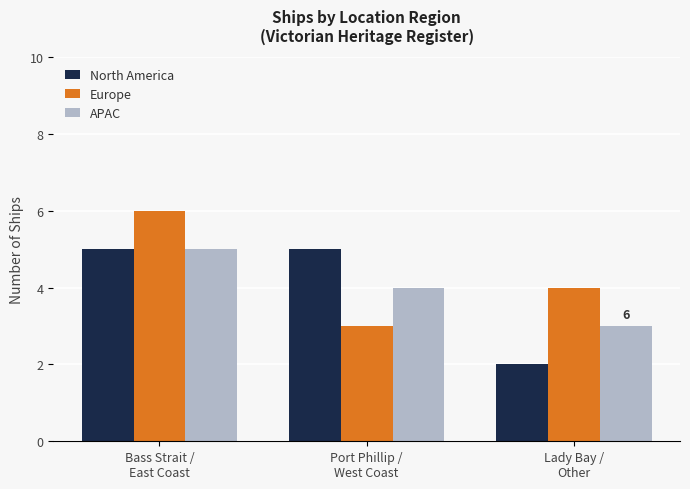

What is the total value across all series at Port Phillip /
West Coast?

12